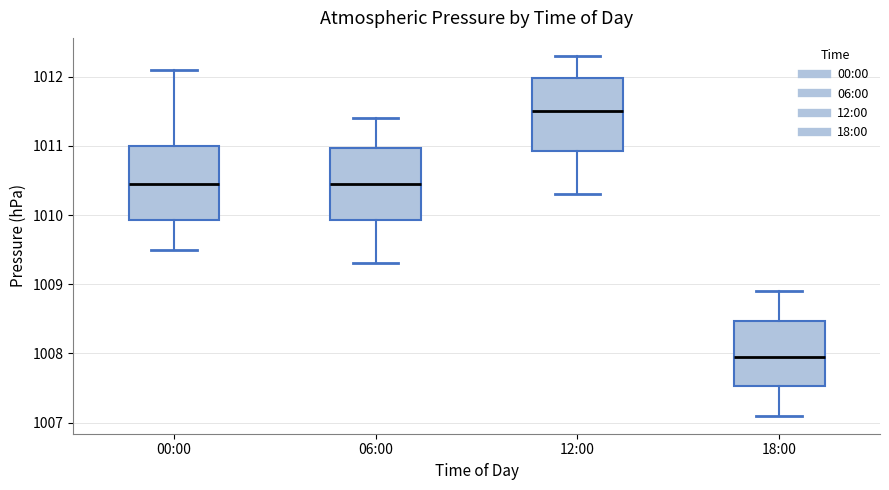

Which box has the lowest median line?

18:00